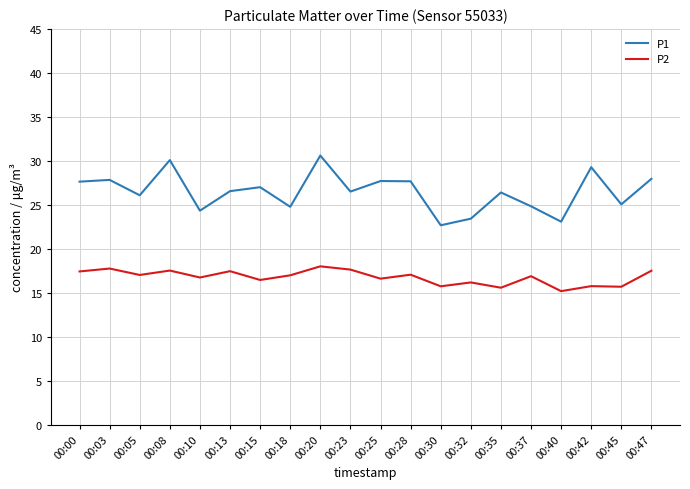

What is the spread (max minus min) of values at 00:25?

11.1